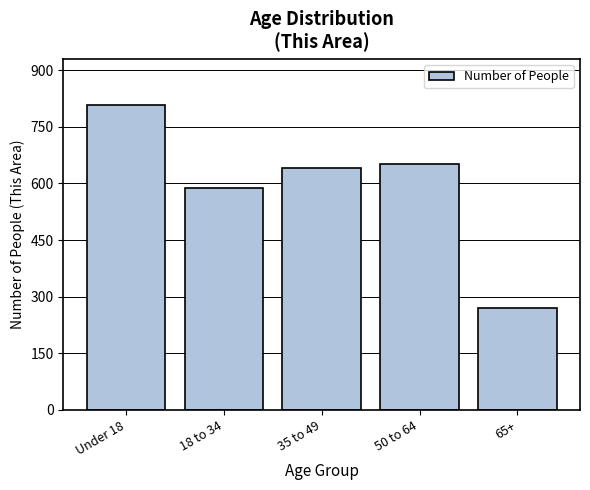

Reading left to right, transcribe all the data shown in this chart.

808	587	640	651	269